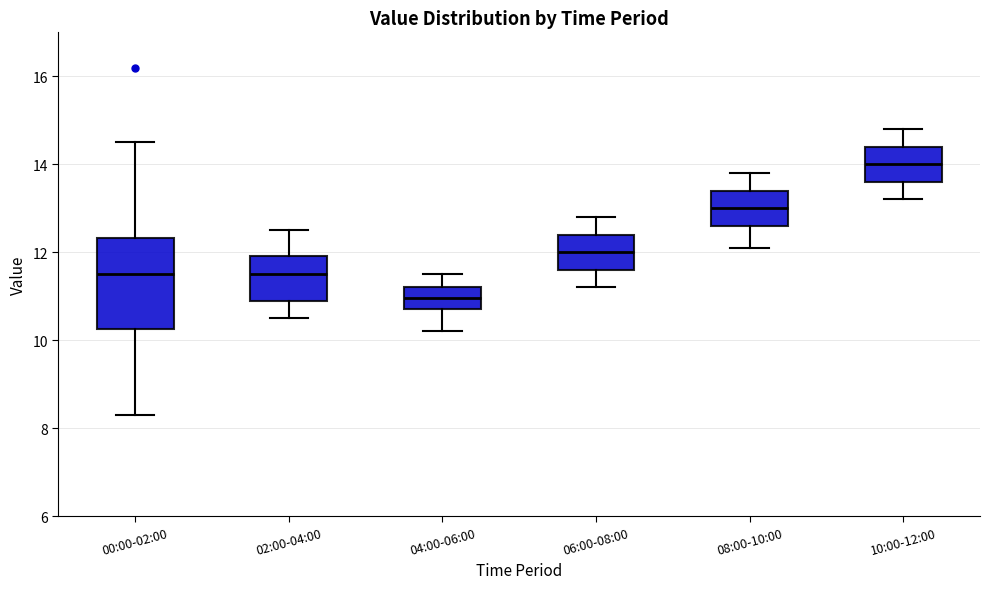

Reading left to right, transcribe this box plot: for each box, give where its median line is, the range the box spans, and where its two whiskers end, as read against the y-axis. The values are not printed on the chart, so give them approximately, as read against the axis.

00:00-02:00: median 11.6, box 10.2 to 12.4, whiskers 8.4 to 14.6
02:00-04:00: median 11.6, box 11.0 to 12.0, whiskers 10.6 to 12.6
04:00-06:00: median 11.0, box 10.8 to 11.2, whiskers 10.2 to 11.6
06:00-08:00: median 12.0, box 11.6 to 12.4, whiskers 11.2 to 12.8
08:00-10:00: median 13.0, box 12.6 to 13.4, whiskers 12.2 to 13.8
10:00-12:00: median 14.0, box 13.6 to 14.4, whiskers 13.2 to 14.8